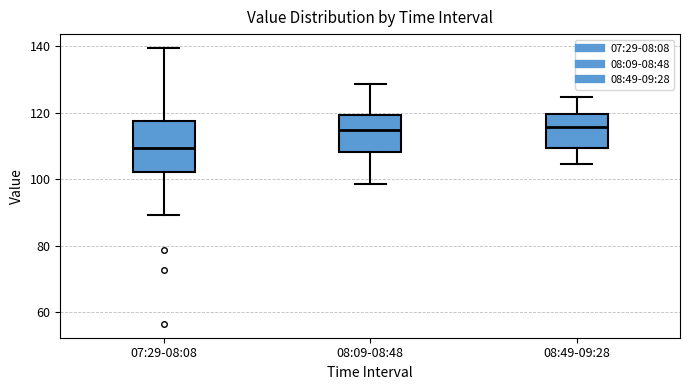

Reading left to right, transcribe this box plot: for each box, give where its median line is, the range the box spans, and where its two whiskers end, as read against the y-axis. The values are not printed on the chart, so give them approximately, as read against the axis.

07:29-08:08: median 110, box 102 to 118, whiskers 90 to 140
08:09-08:48: median 114, box 108 to 120, whiskers 98 to 128
08:49-09:28: median 116, box 110 to 120, whiskers 104 to 124